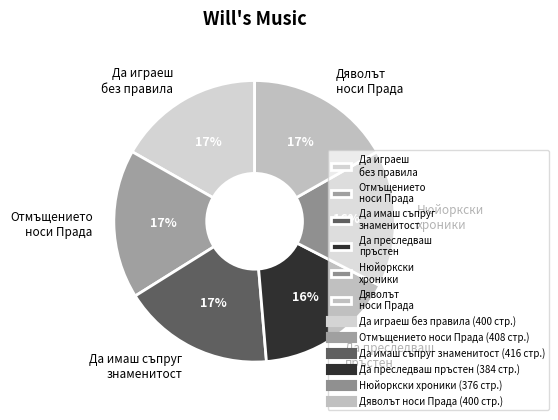

What is the ratio of the value at Нюйоркски хроники to the value at Да играеш без правила?

0.9